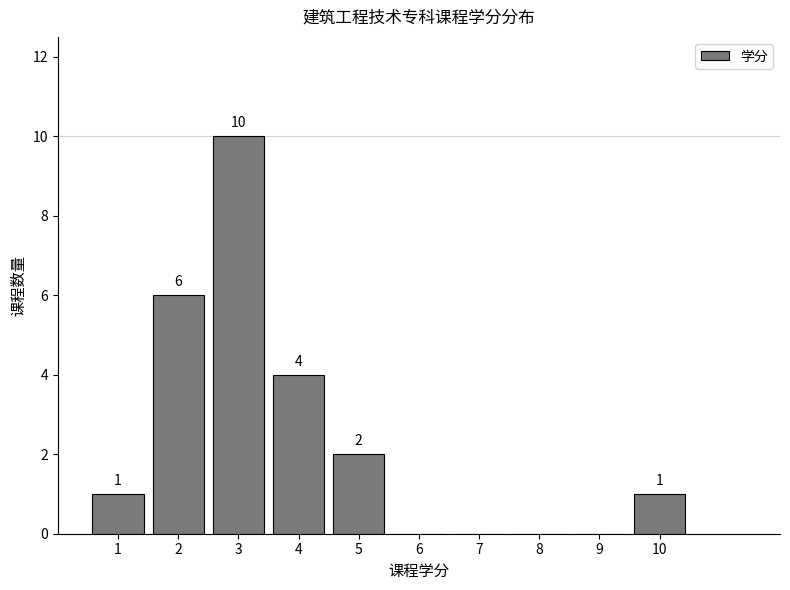

Reading left to right, transcribe all the data shown in this chart.

1=1	2=6	3=10	4=4	5=2	6=0	7=0	8=0	9=0	10=1